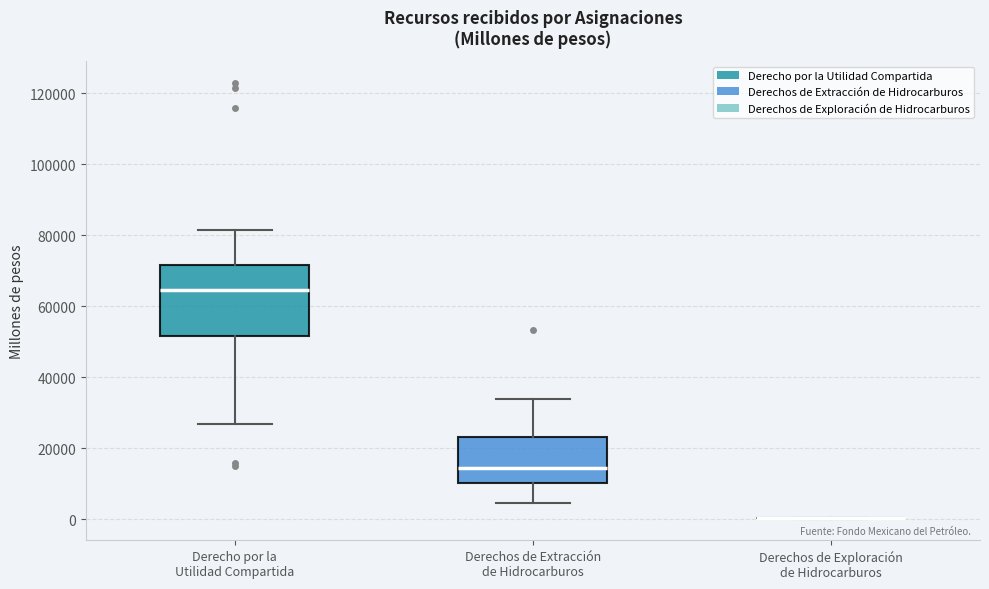

Reading left to right, transcribe this box plot: for each box, give where its median line is, the range the box spans, and where its two whiskers end, as read against the y-axis. The values are not printed on the chart, so give them approximately, as read against the axis.

Derecho por la Utilidad Compartida: median 64000, box 52000 to 72000, whiskers 26000 to 82000
Derechos de Extracción de Hidrocarburos: median 14000, box 10000 to 24000, whiskers 4000 to 34000
Derechos de Exploración de Hidrocarburos: box collapsed to a line at 0, whiskers 0 to 0